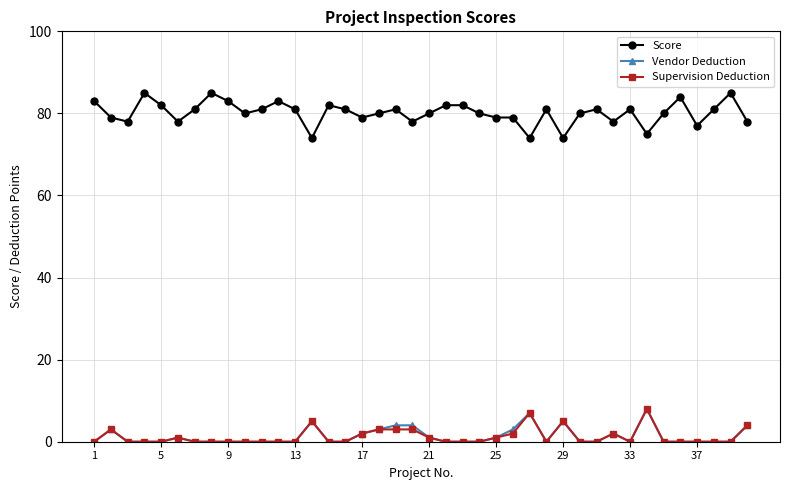

Which series has the largest total across all categories?

Score